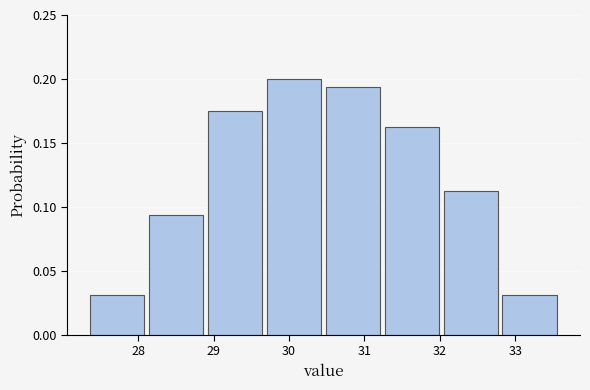

Reading left to right, list every bar in this chart as the range it spans on the x-axis followed by its height. Neither the bar edges nor the heights are printed on the chart, so give them approximately, as read against the axes.

27.3 to 28.1: 0.030
28.1 to 28.9: 0.095
28.9 to 29.7: 0.175
29.7 to 30.5: 0.200
30.5 to 31.2: 0.195
31.2 to 32.0: 0.165
32.0 to 32.8: 0.115
32.8 to 33.6: 0.030